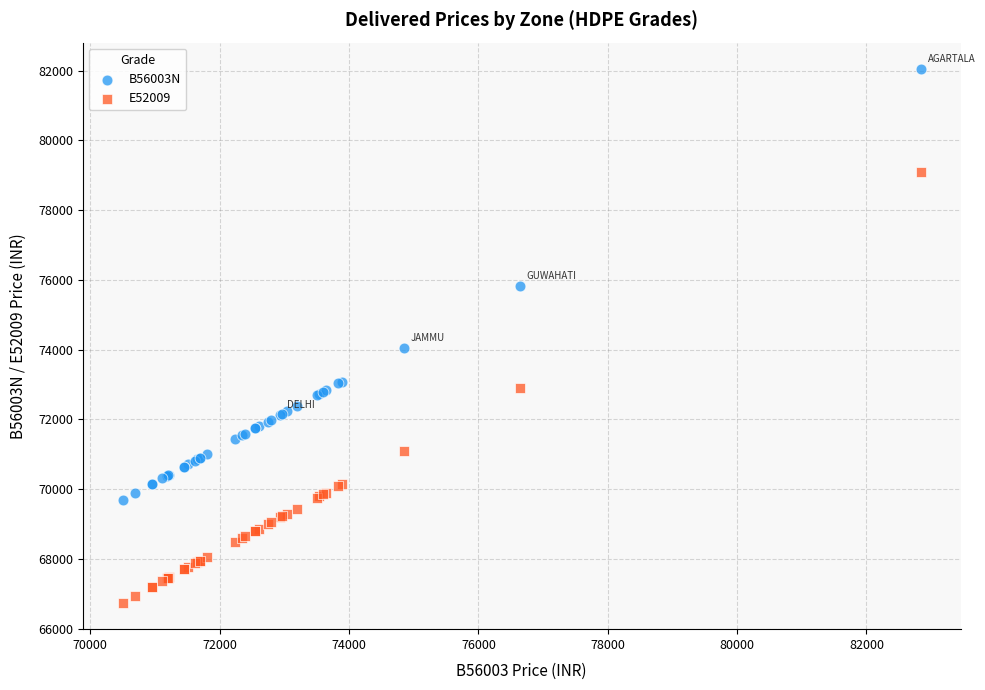

Which series contains the highest Y value?

B56003N